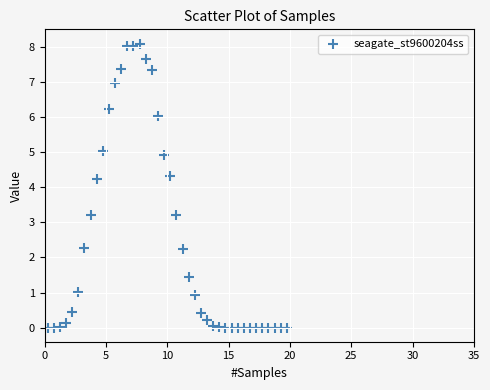

What is the range of X values (max minus min)?

19.5